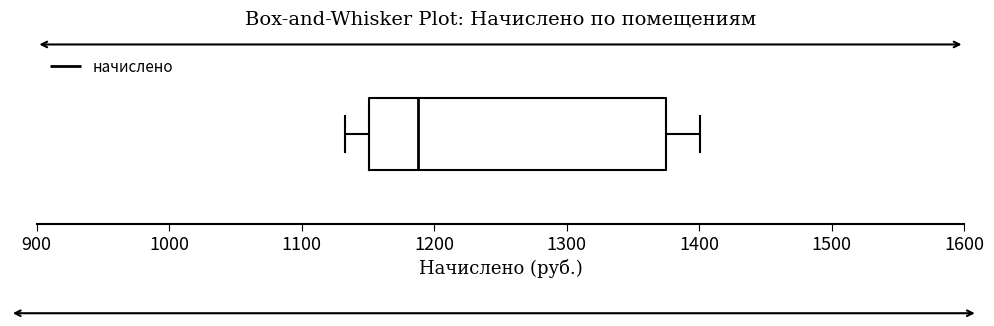

Where does the median line of the box sit on the x-axis? The values are not printed on the chart, so give them approximately, as read against the axis.

1190